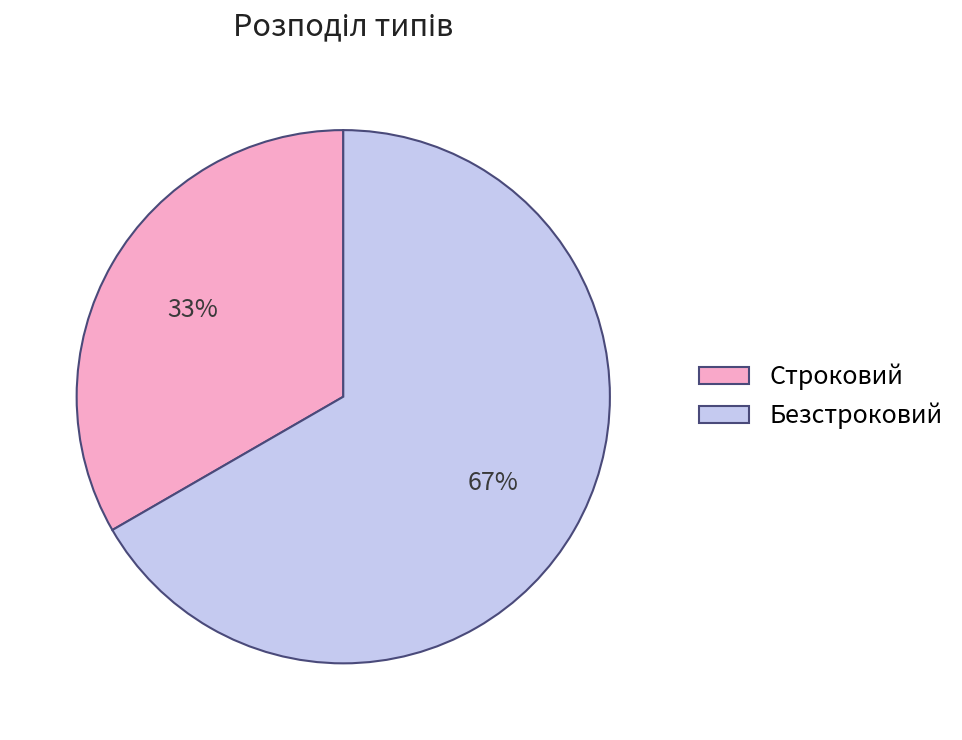

Which slice is the largest?

Безстроковий